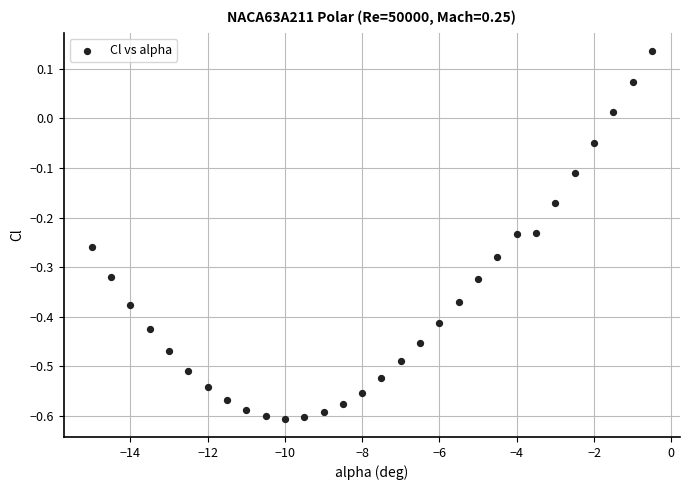

What is the range of Y values (max minus min)?

0.7